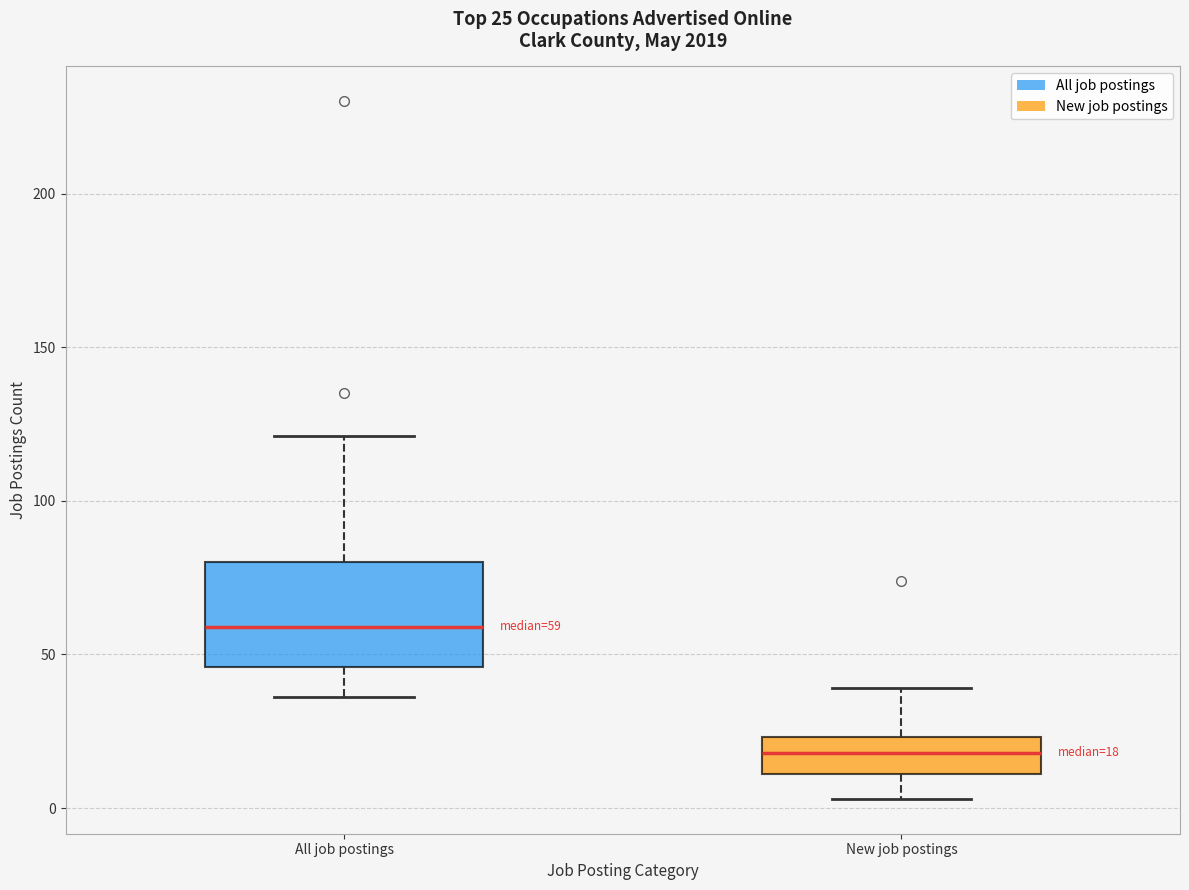

Which box is the tallest, from its lower edge to its upper edge?

All job postings